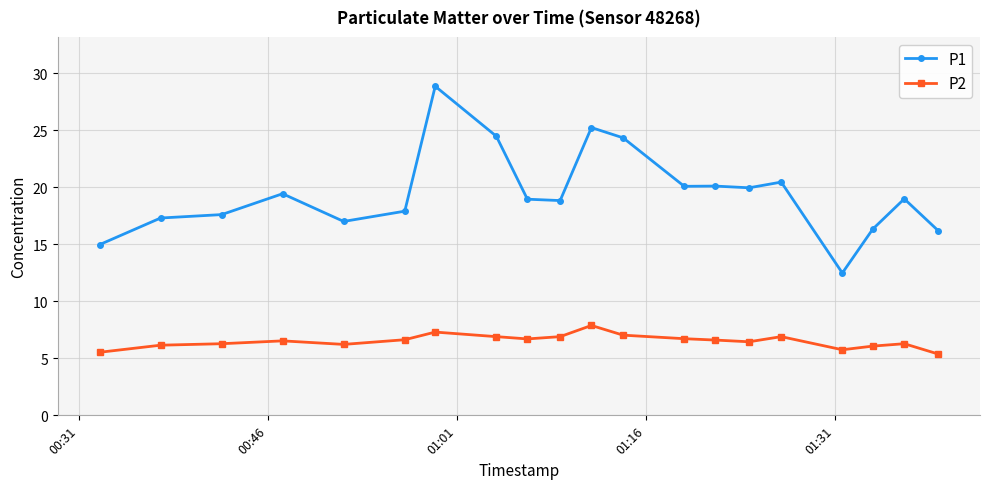

What are all the series names shown in the legend?

P1, P2